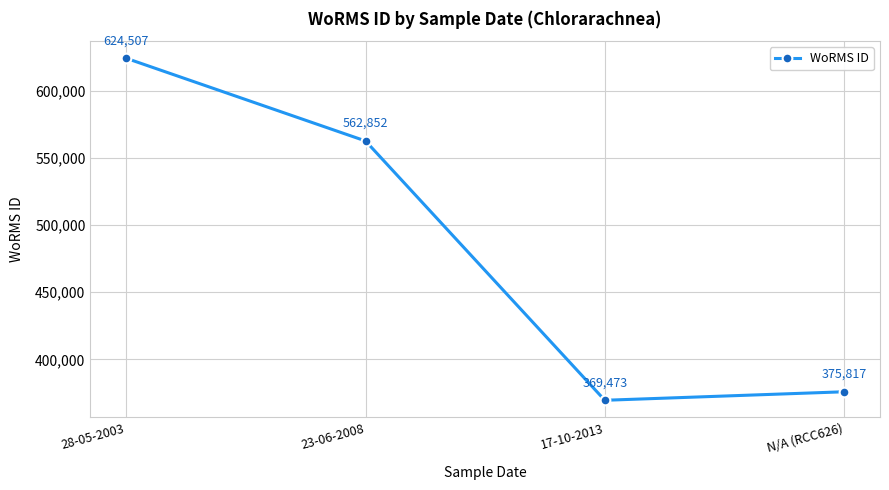

What position from the right is 17-10-2013?

2